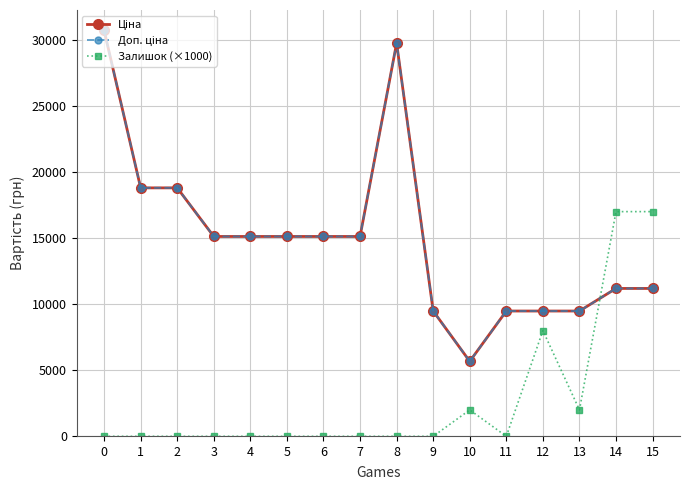

Is it true that Ціна equals 6181.2 at 9?

False